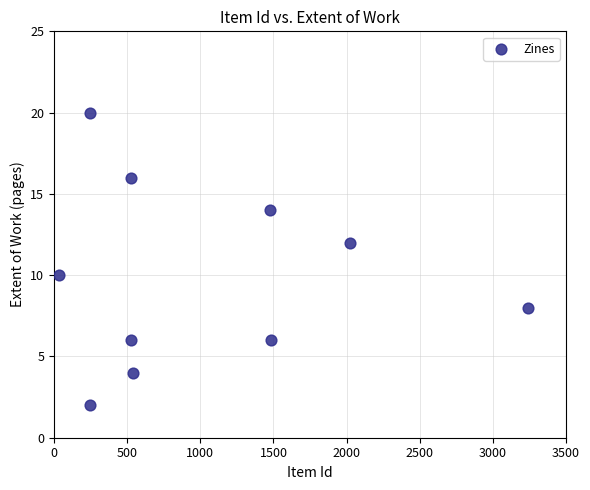

What is the range of Y values (max minus min)?

18